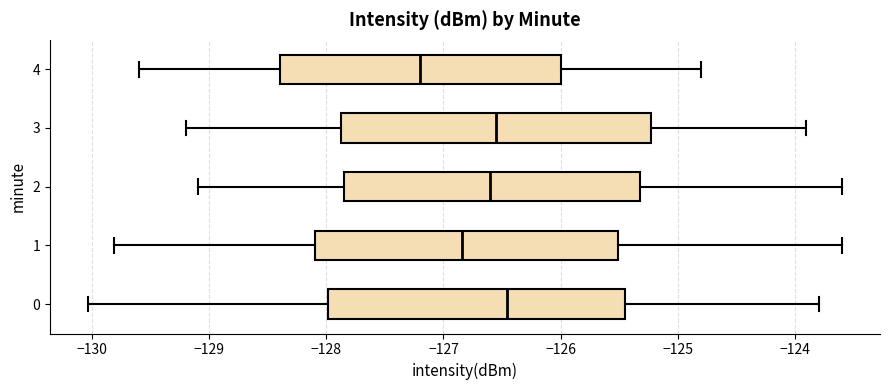

Reading bottom to top, transcribe this box plot: for each box, give where its median line is, the range the box spans, and where its two whiskers end, as read against the x-axis. The values are not printed on the chart, so give them approximately, as read against the axis.

0: median -126.5, box -128.0 to -125.5, whiskers -130.0 to -123.8
1: median -126.8, box -128.1 to -125.5, whiskers -129.8 to -123.6
2: median -126.6, box -127.8 to -125.3, whiskers -129.1 to -123.6
3: median -126.5, box -127.9 to -125.2, whiskers -129.2 to -123.9
4: median -127.2, box -128.4 to -126.0, whiskers -129.6 to -124.8